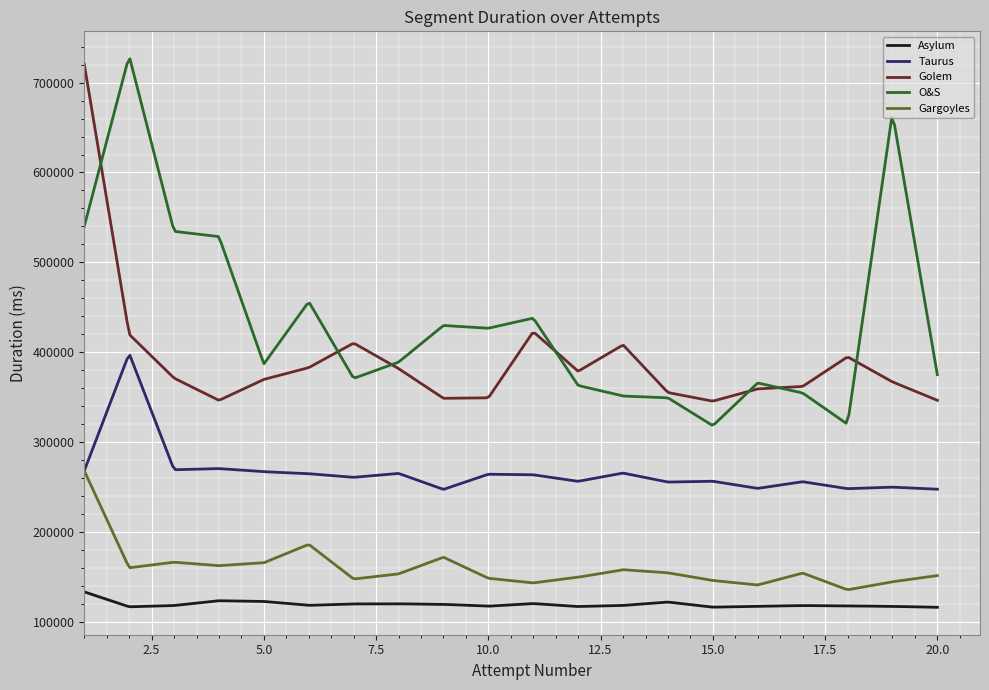

Which series has the largest total across all categories?

O&S